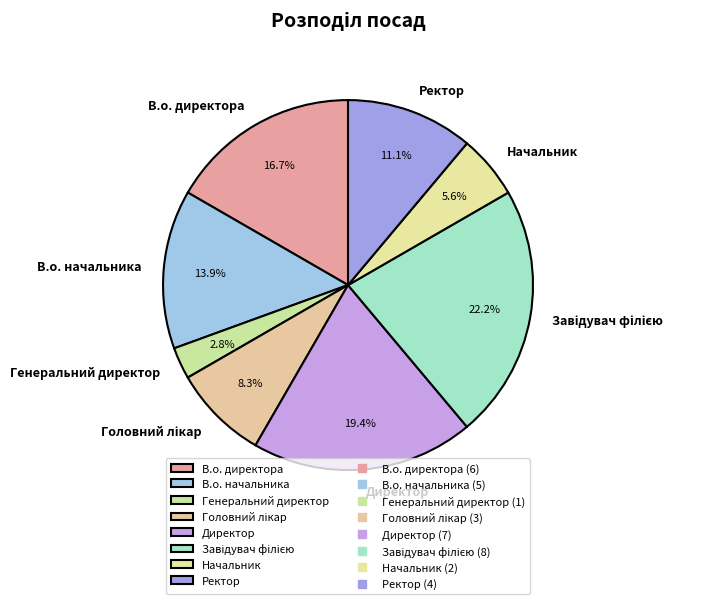

Is it true that Генеральний директор is 3% of the pie?

True